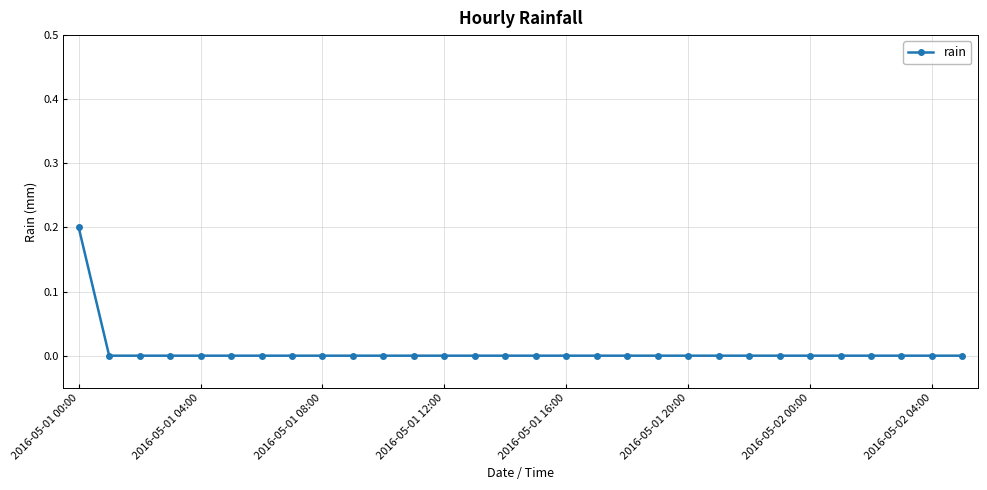

Count the number of data series in this chart.

1